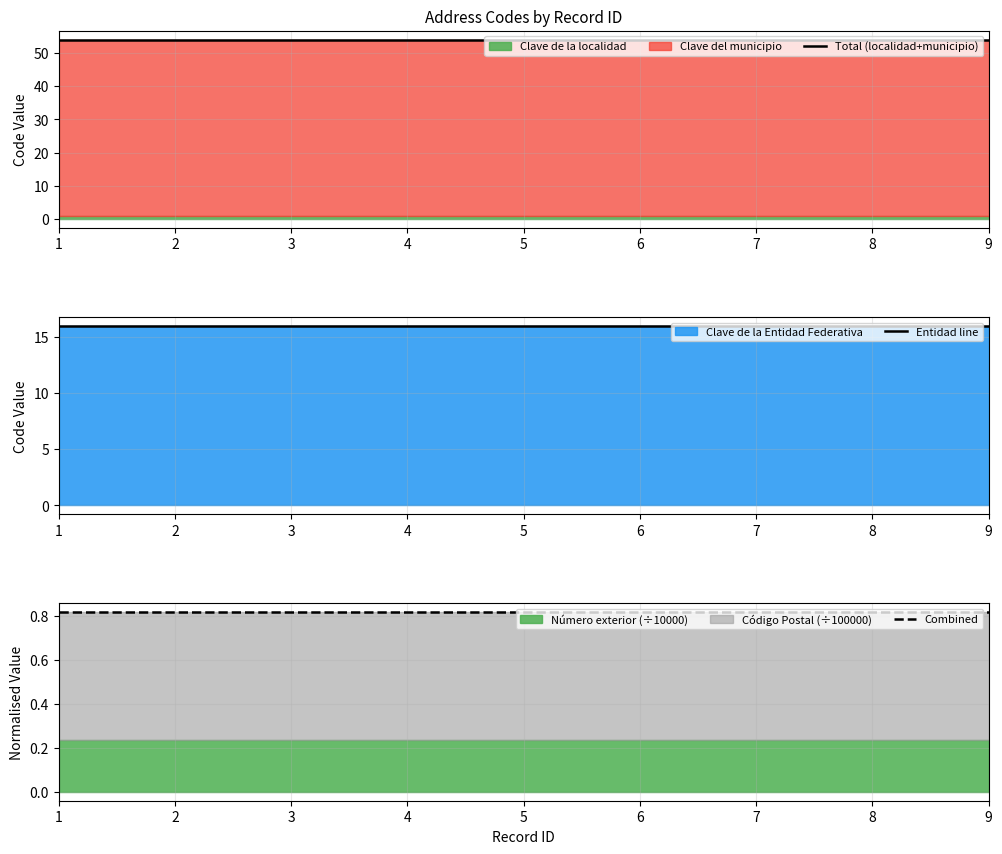

How many lines are shown in the chart?

3